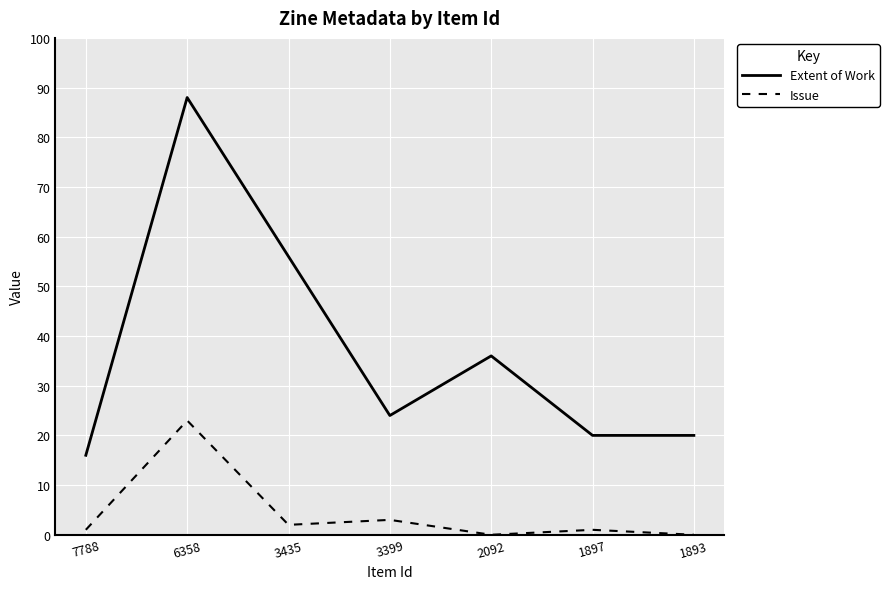

How many categories are shown in the chart?

7